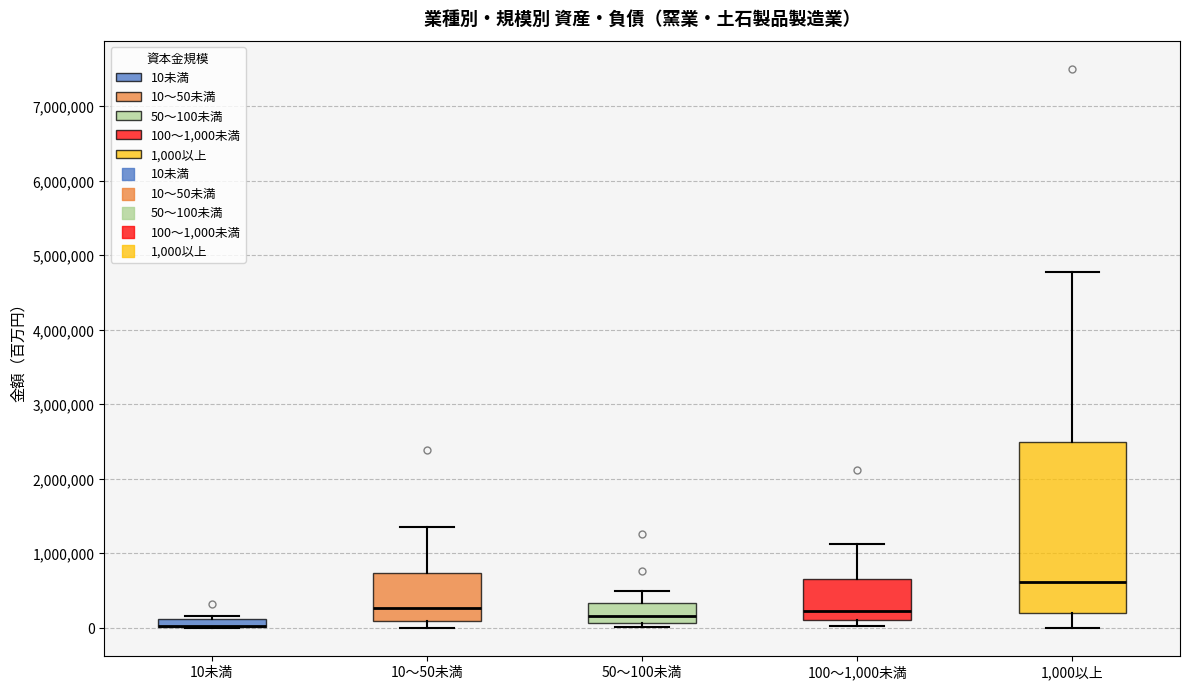

Where is the upper edge of the box for 100～1,000未満 on the y-axis? The values are not printed on the chart, so give them approximately, as read against the axis.

700000